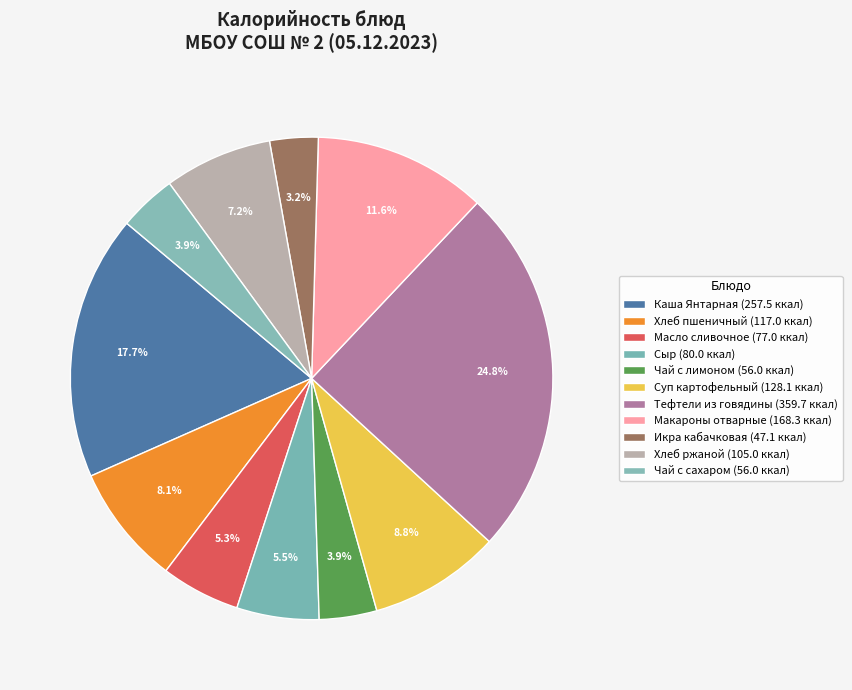

Approximately how many times larger is the value at Масло сливочное compared to Сыр?

1.0